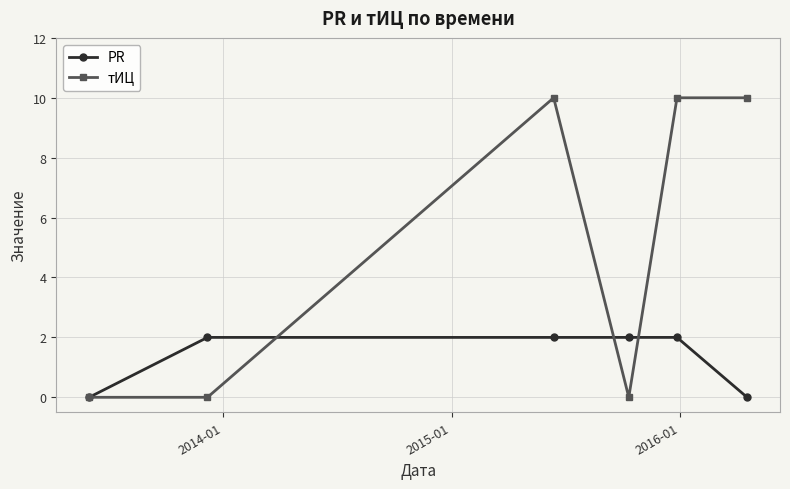

Reading right to left, list all the values displayed in this chart.

PR: 0	2	2	2	2	0
тИЦ: 10	10	0	10	0	0